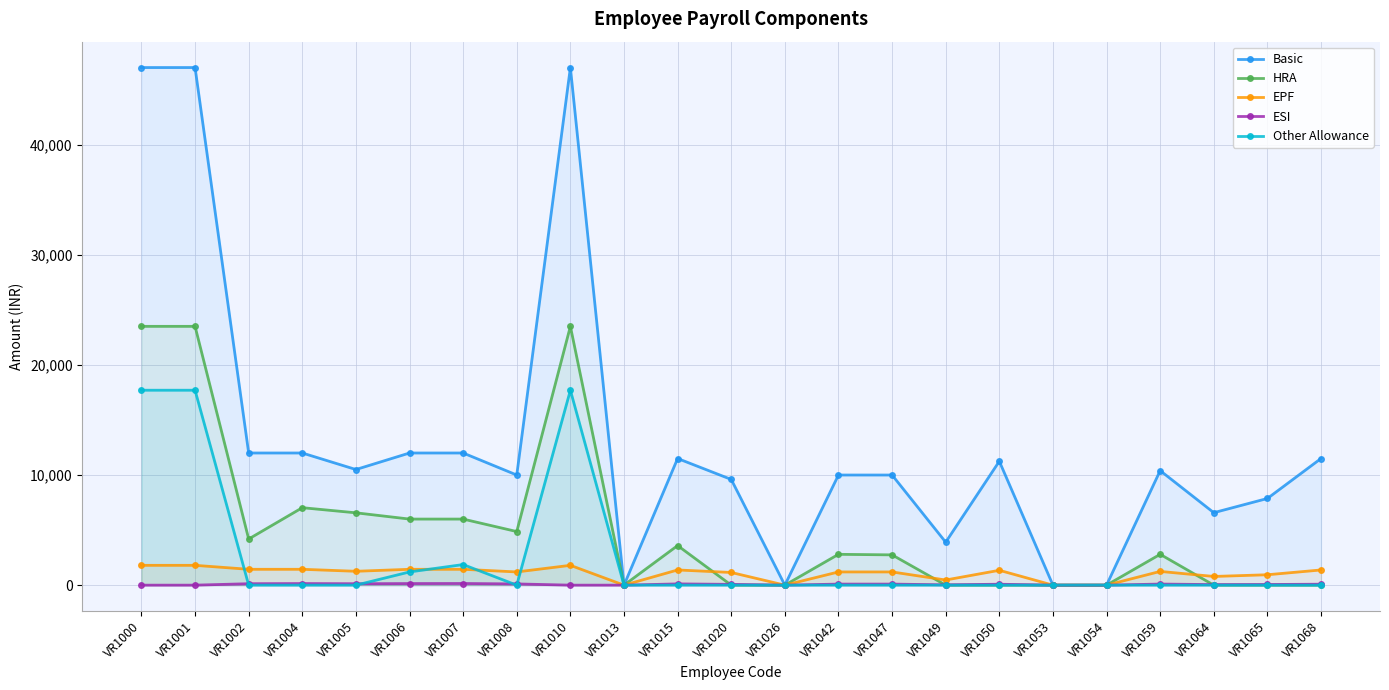

Reading left to right, what are all the values shown in this chart?

Basic: 47000	47000	12000	12000	10500	12000	12000	10000	47000	0	11500	9600	0	10000	10000	3900	11250	0	0	10400	6581	7871	11500
HRA: 23500	23500	4190	7034	6569	6000	6000	4867	23500	0	3594	0	0	2800	2750	0	0	0	0	2800	0	0	0
EPF: 1800	1800	1440	1440	1260	1440	1440	1200	1800	0	1380	1152	0	1200	1200	468	1350	0	0	1248	790	945	1380
ESI: 0	0	131	143	129	144	150	112	0	0	114	72	0	96	96	30	85	0	0	99	52	60	87
Other Allowance: 17700	17700	0	0	0	1200	1870	0	17700	0	0	0	0	0	0	0	0	0	0	0	0	0	0